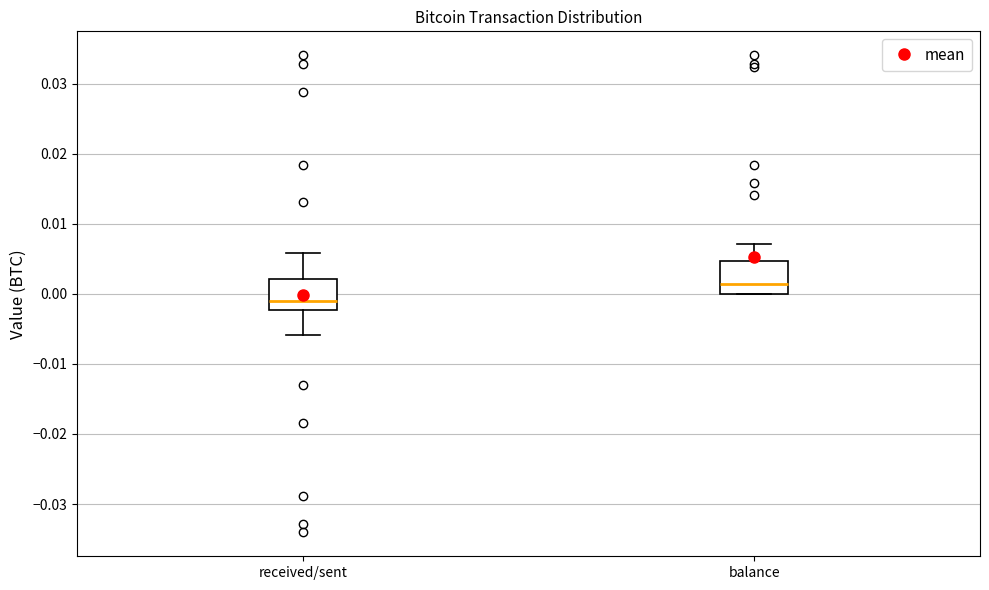

Reading left to right, read every box against the y-axis: the position of its median line, the range the box covers, and the ends of its whiskers. The values are not printed on the chart, so give them approximately, as read against the axis.

received/sent: median -0.001, box -0.002 to 0.002, whiskers -0.006 to 0.006
balance: median 0.001, box 0.000 to 0.005, whiskers 0.000 to 0.007